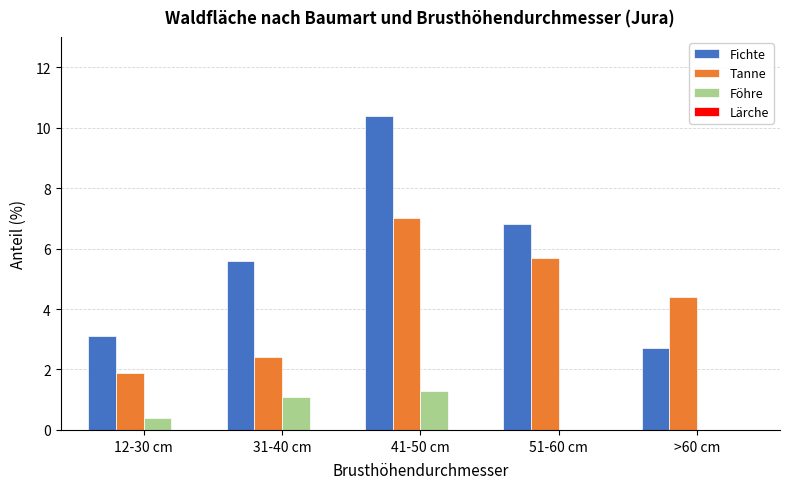

Reading left to right, what are all the values shown in this chart?

Fichte: 12-30 cm=3.1	31-40 cm=5.6	41-50 cm=10.4	51-60 cm=6.8	>60 cm=2.7
Tanne: 12-30 cm=1.9	31-40 cm=2.4	41-50 cm=7.0	51-60 cm=5.7	>60 cm=4.4
Föhre: 12-30 cm=0.4	31-40 cm=1.1	41-50 cm=1.3	51-60 cm=0.0	>60 cm=0.0